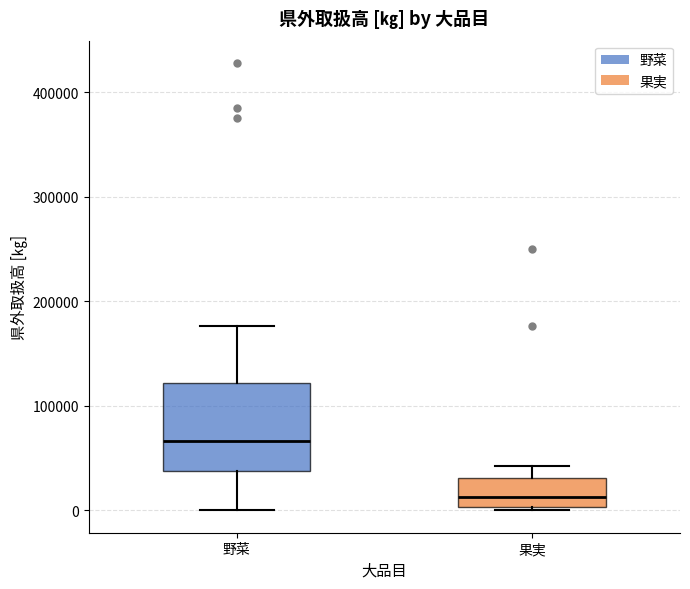

Where does the lower whisker of the box for 野菜 end on the y-axis? The values are not printed on the chart, so give them approximately, as read against the axis.

0